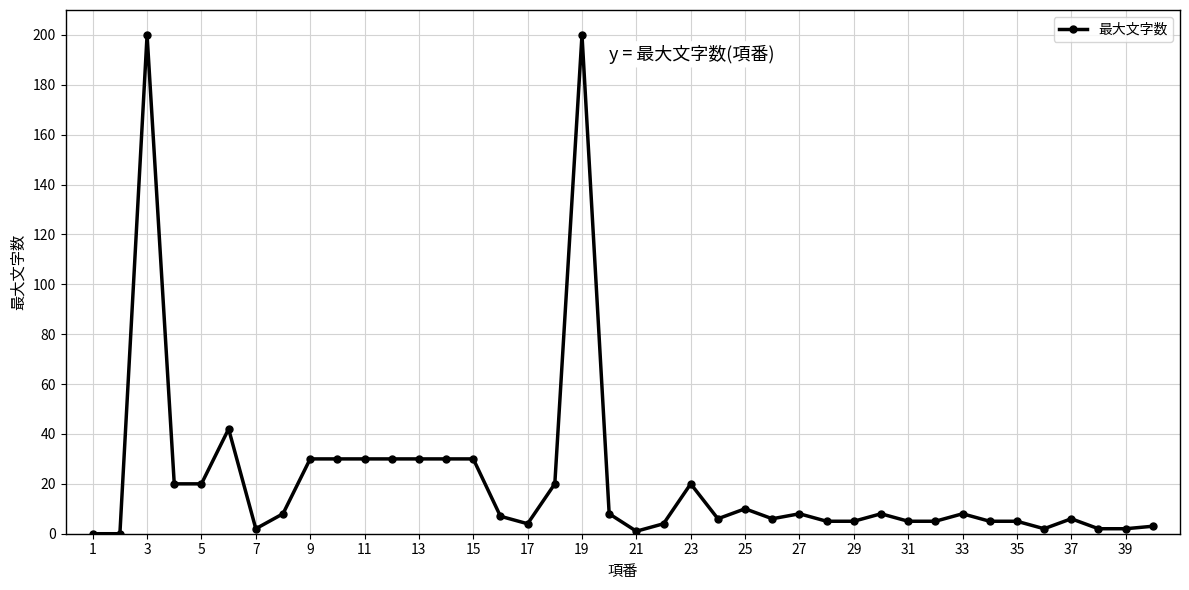

True or false: there are more than 0 points higher than both neighbors.

True